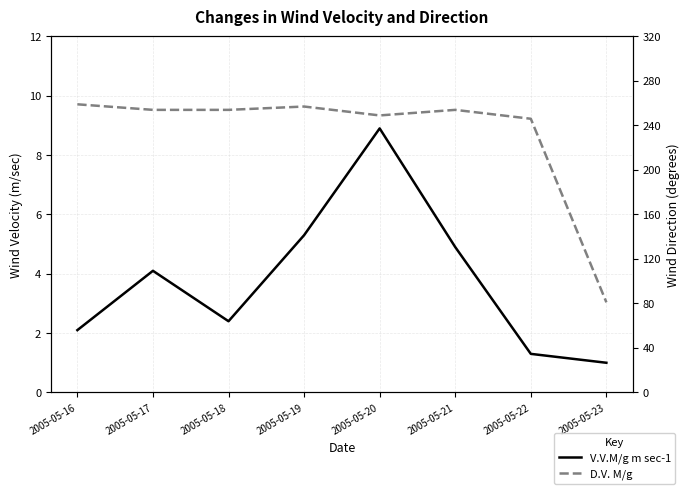

True or false: V.V.M/g m sec-1 has a value of 4.9 at 2005-05-21.

True